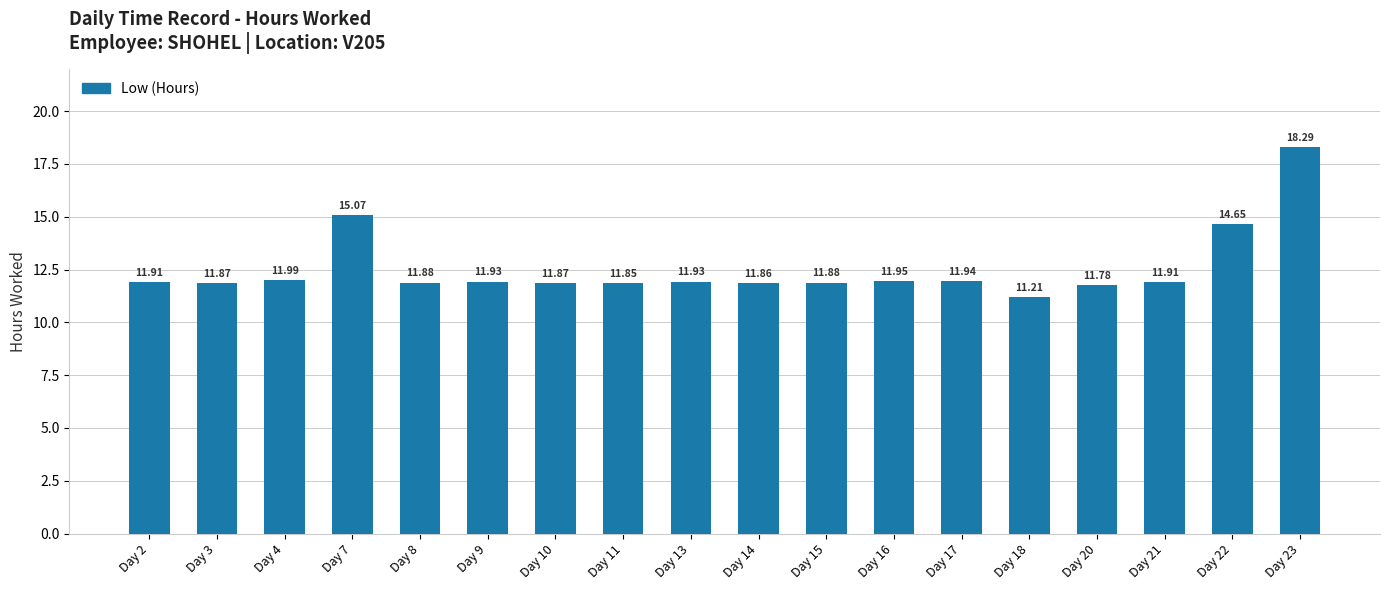

Which has a higher value, Day 8 or Day 4?

Day 4